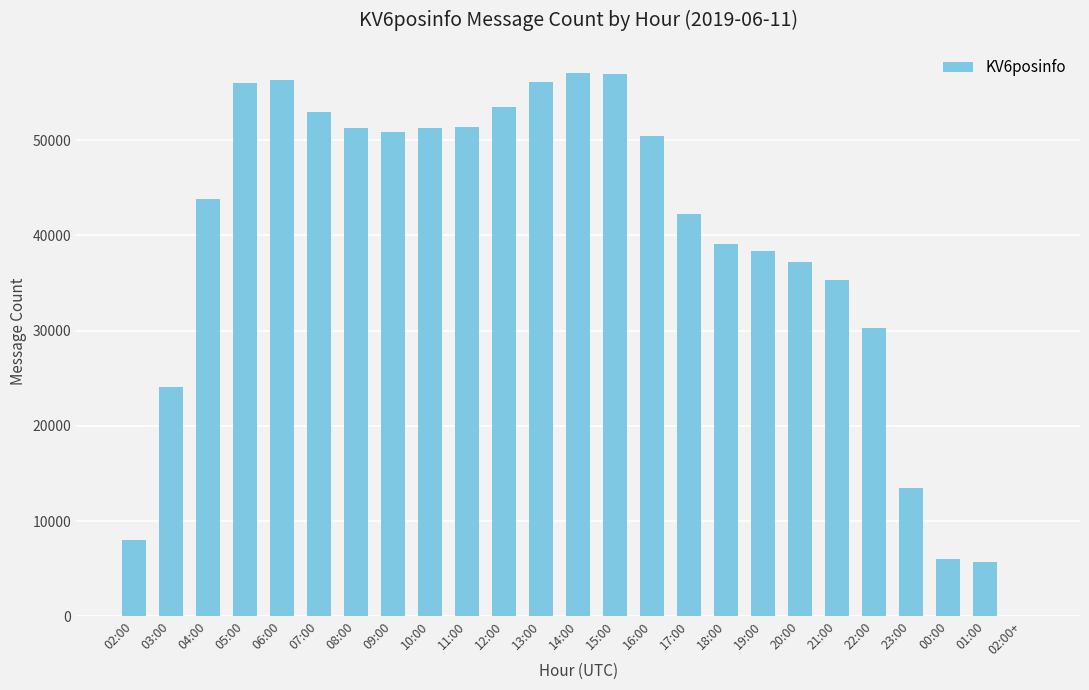

Are the bars horizontal?

No